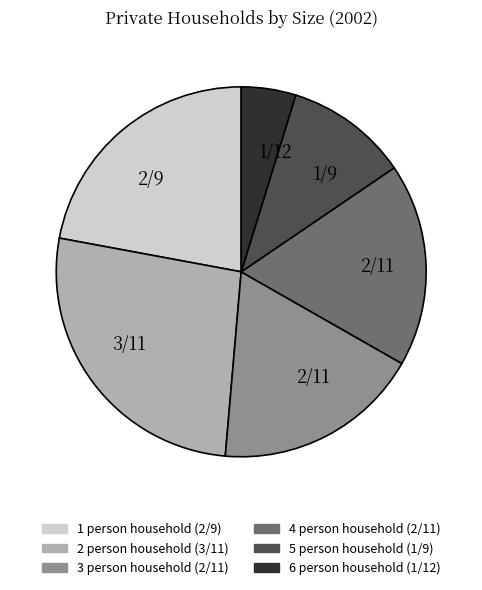

Does any single category account for the majority?

No